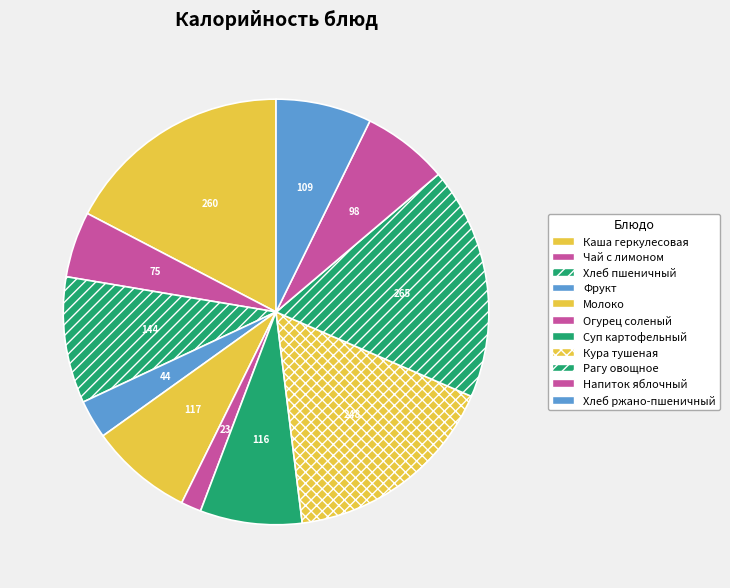

Count the number of slices in the pie.

11